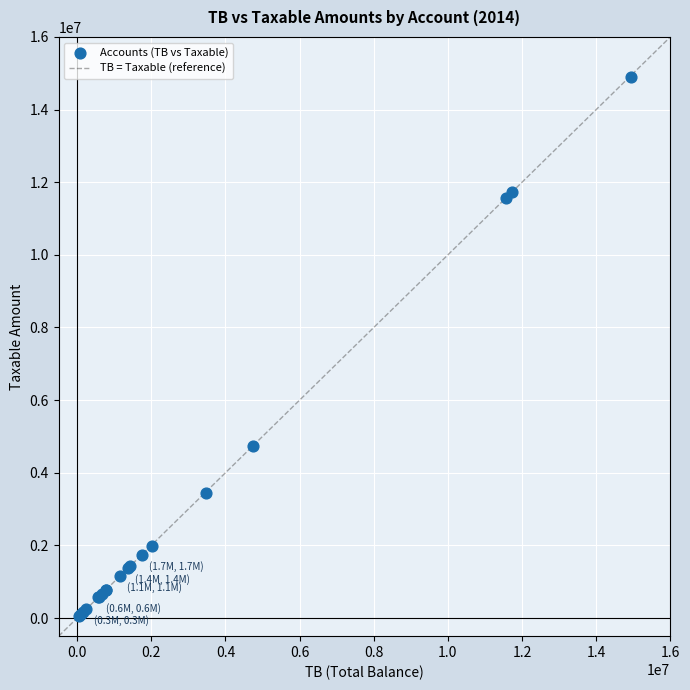

What Y value in the scatter plot is closest to 7474836?

4731146.9